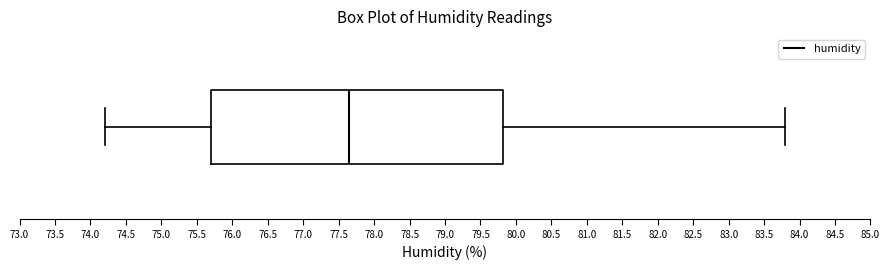

Transcribe this box plot: give where the median line is, the range the box spans, and where the two whiskers end, as read against the x-axis. The values are not printed on the chart, so give them approximately, as read against the axis.

median 77.65, box 75.70 to 79.85, whiskers 74.20 to 83.80